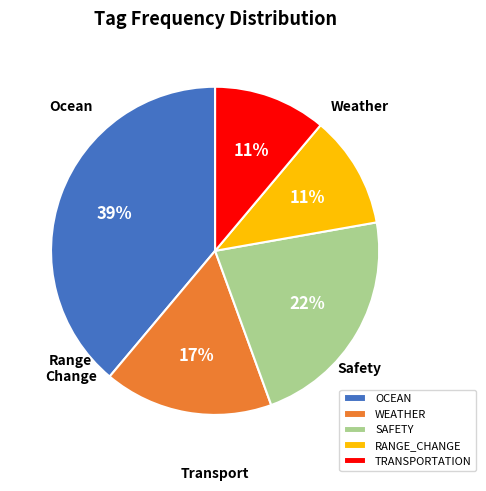

Do WEATHER and SAFETY together represent more than half of the pie?

No